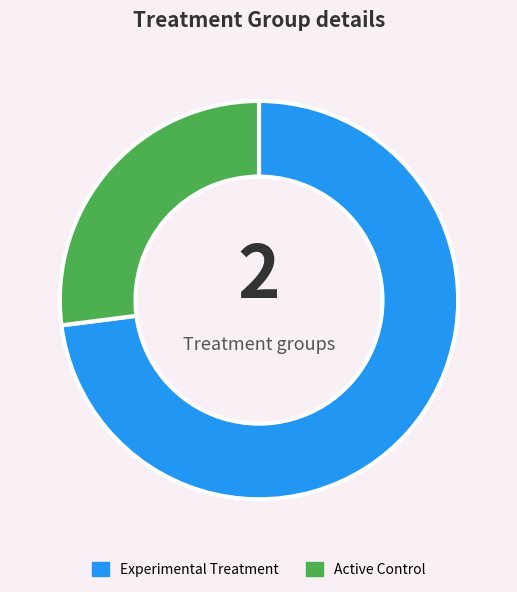

Rank the categories by value from highest to lowest.

Experimental Treatment, Active Control